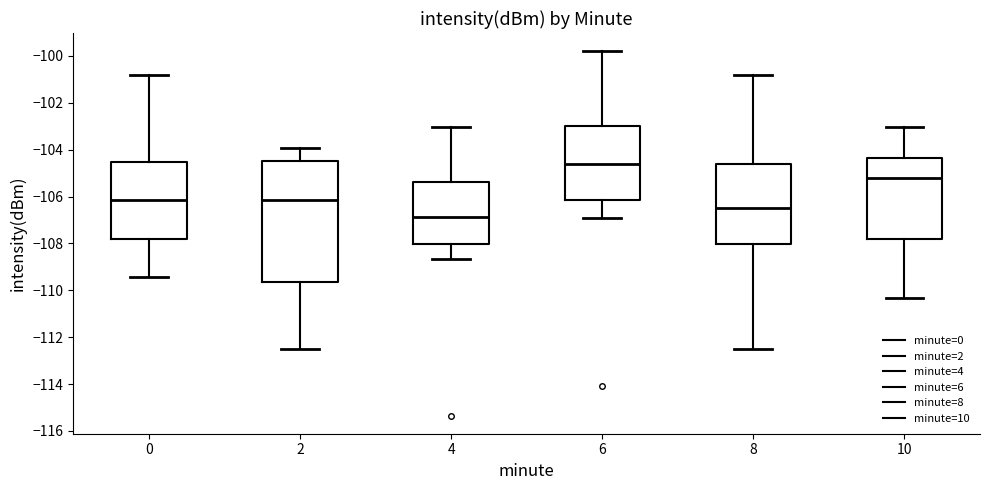

Reading left to right, read every box against the y-axis: the position of its median line, the range the box covers, and the ends of its whiskers. The values are not printed on the chart, so give them approximately, as read against the axis.

0: median -106.2, box -107.8 to -104.6, whiskers -109.4 to -100.8
2: median -106.2, box -109.6 to -104.4, whiskers -112.4 to -104.0
4: median -106.8, box -108.0 to -105.4, whiskers -108.6 to -103.0
6: median -104.6, box -106.2 to -103.0, whiskers -107.0 to -99.8
8: median -106.6, box -108.0 to -104.6, whiskers -112.4 to -100.8
10: median -105.2, box -107.8 to -104.4, whiskers -110.4 to -103.0